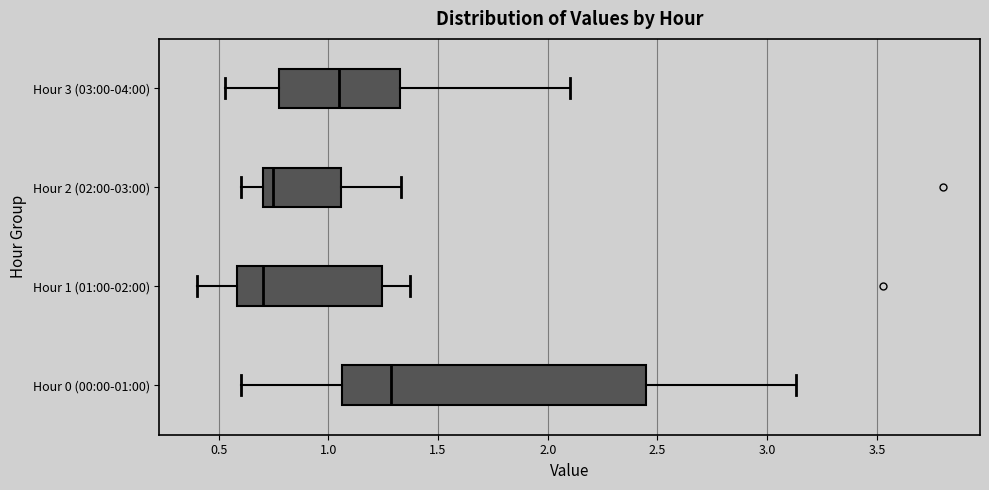

Comparing the boxes themselves (not the whiskers), which one is the widest?

Hour 0 (00:00-01:00)